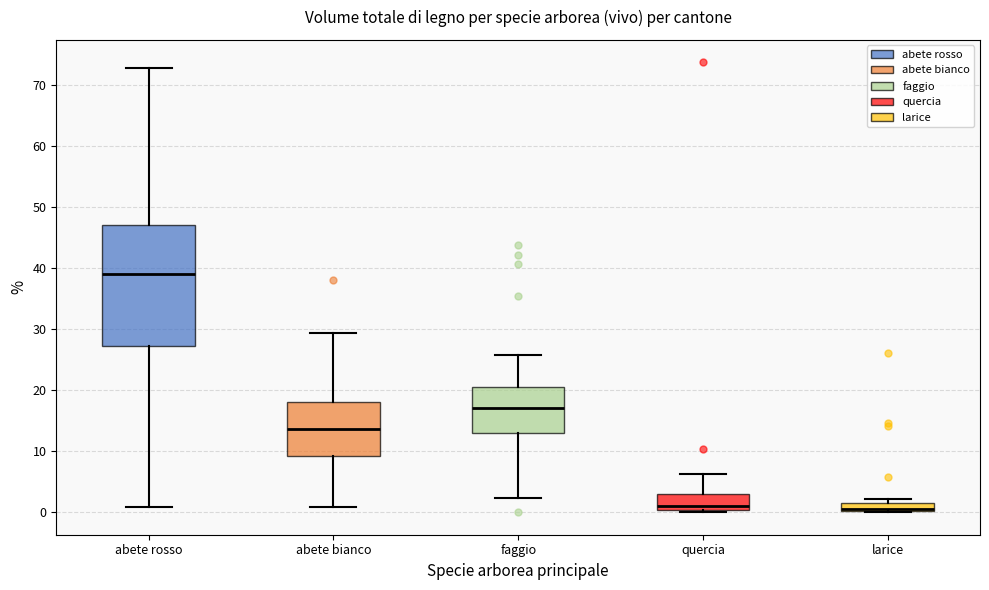

Where is the lower edge of the box for abete rosso on the y-axis? The values are not printed on the chart, so give them approximately, as read against the axis.

27